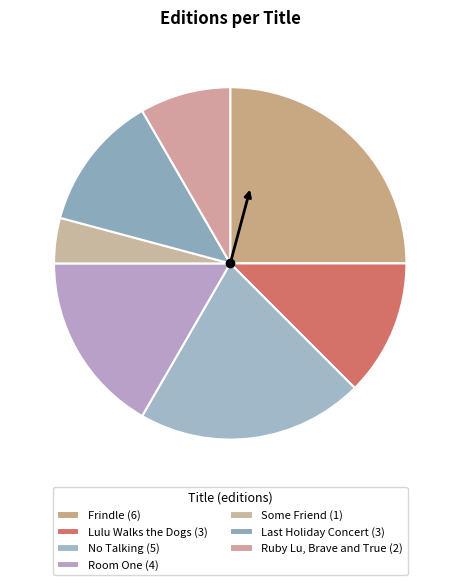

Does Frindle account for over 50% of the chart?

No